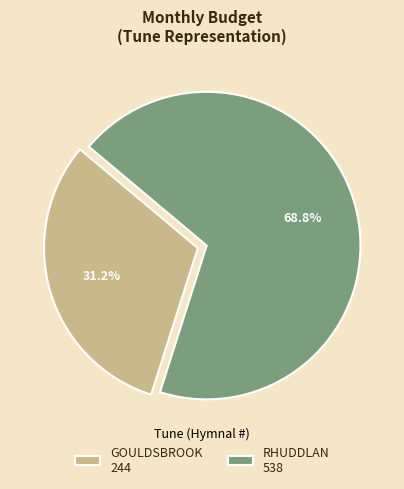

What percentage is NOT represented by GOULDSBROOK?

68.8%